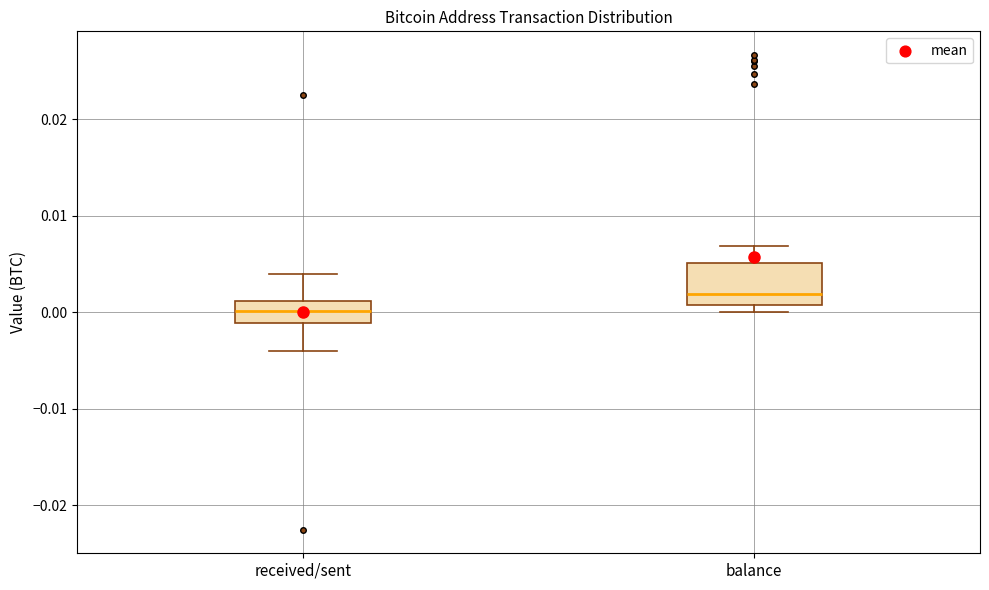

Which box has the lowest median line?

received/sent